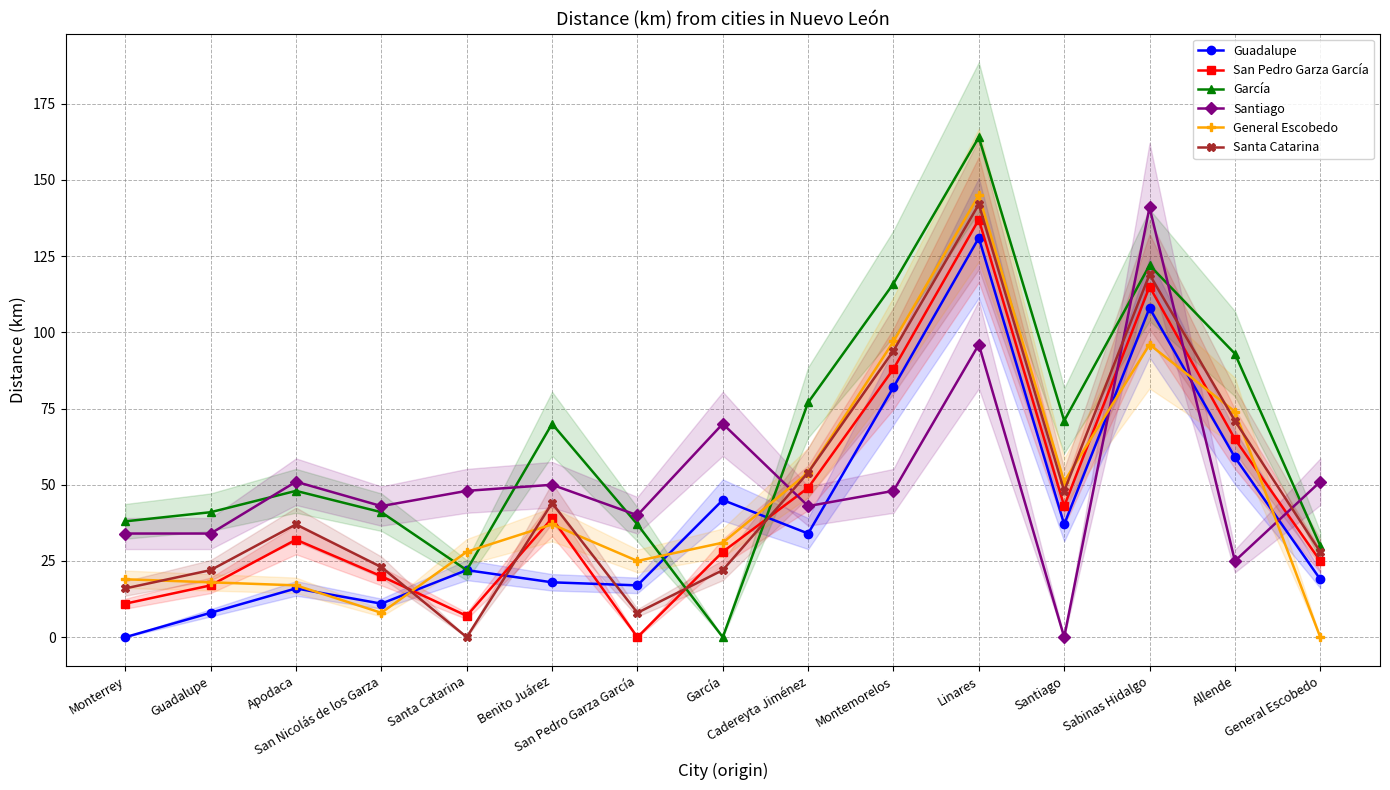

What are all the series names shown in the legend?

Guadalupe, San Pedro Garza García, García, Santiago, General Escobedo, Santa Catarina